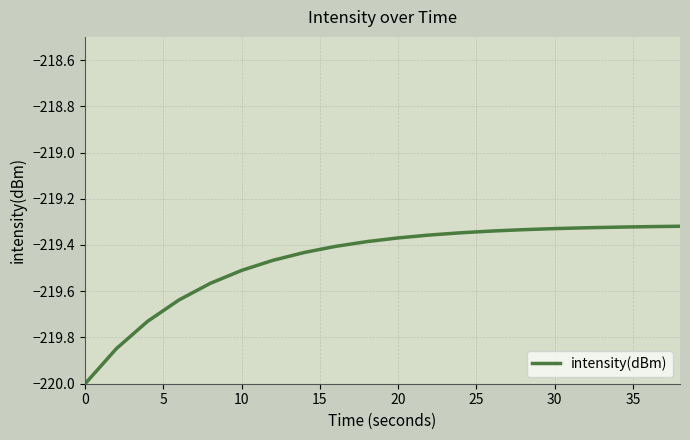

What is the sum of all values?

-4389.3